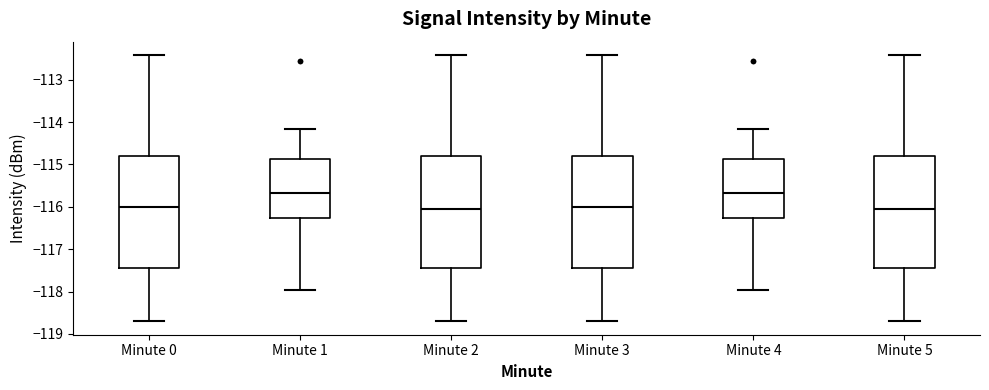

Reading left to right, read every box against the y-axis: the position of its median line, the range the box covers, and the ends of its whiskers. The values are not printed on the chart, so give them approximately, as read against the axis.

Minute 0: median -116.0, box -117.4 to -114.8, whiskers -118.7 to -112.4
Minute 1: median -115.7, box -116.3 to -114.9, whiskers -118.0 to -114.2
Minute 2: median -116.1, box -117.4 to -114.8, whiskers -118.7 to -112.4
Minute 3: median -116.0, box -117.4 to -114.8, whiskers -118.7 to -112.4
Minute 4: median -115.7, box -116.3 to -114.9, whiskers -118.0 to -114.2
Minute 5: median -116.1, box -117.4 to -114.8, whiskers -118.7 to -112.4